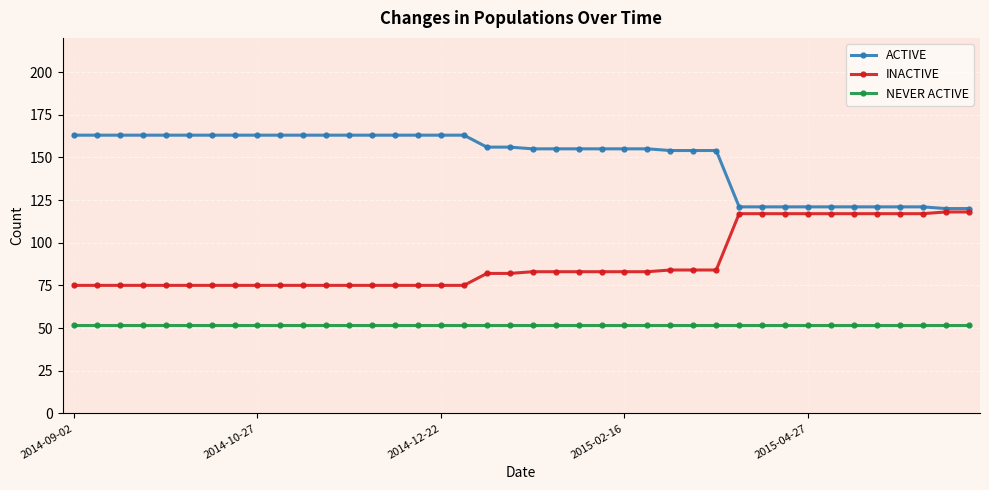

What is the difference between the second highest and minimum values in the INACTIVE series?

43